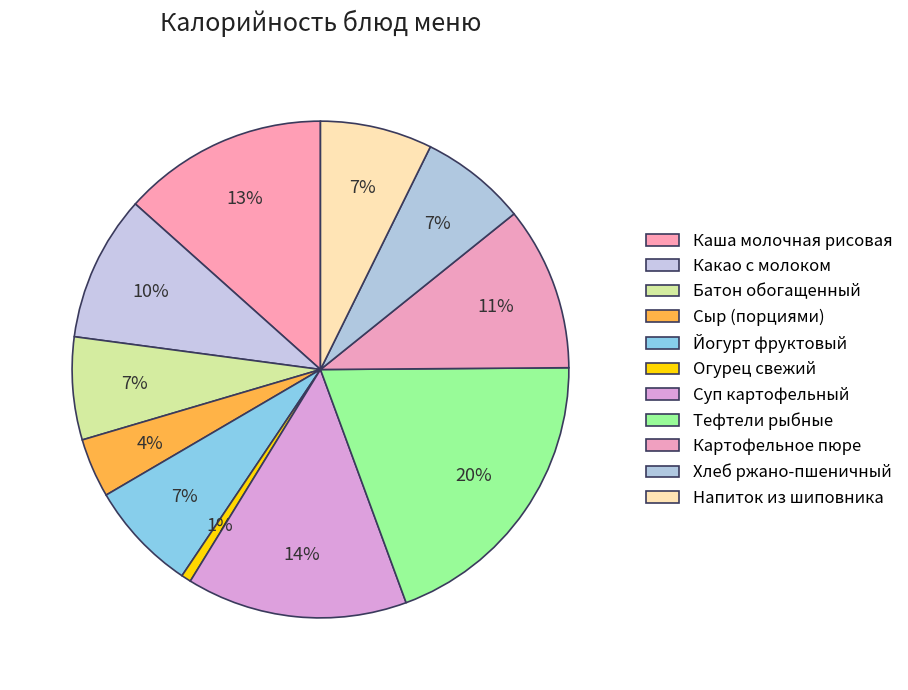

How many segments does this pie chart have?

11